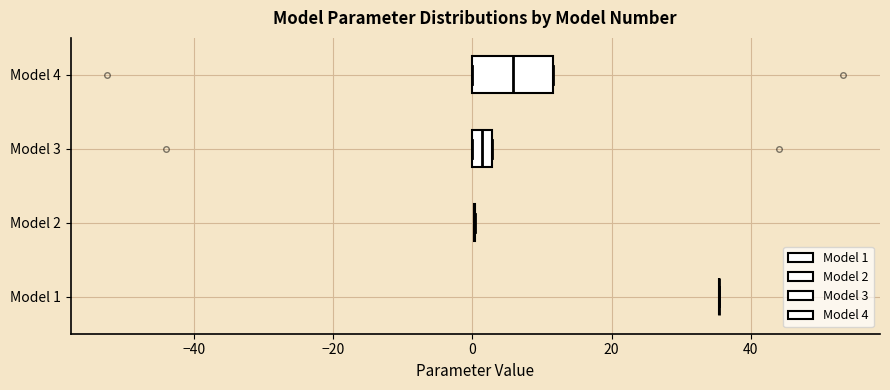

Which box is the widest, from its left edge to its right edge?

Model 4